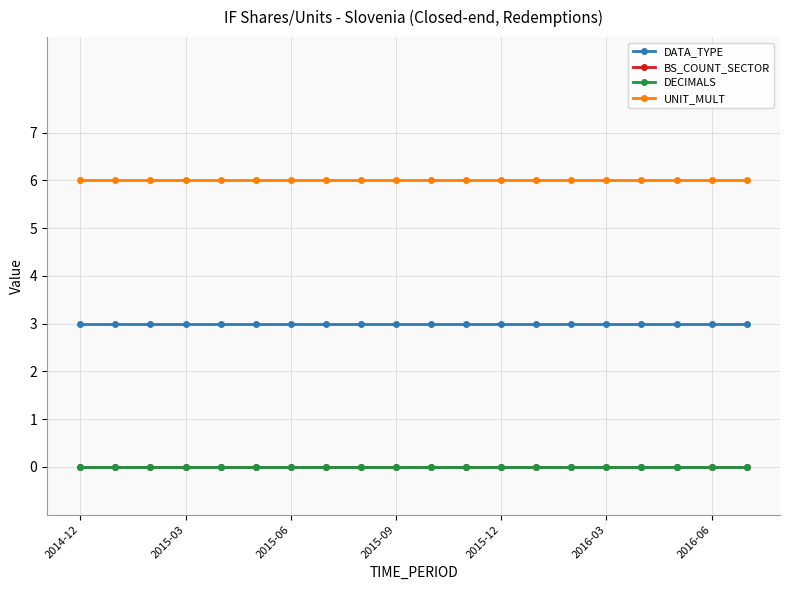

Reading left to right, list all the values displayed in this chart.

DATA_TYPE: 3	3	3	3	3	3	3	3	3	3	3	3	3	3	3	3	3	3	3	3
BS_COUNT_SECTOR: 0	0	0	0	0	0	0	0	0	0	0	0	0	0	0	0	0	0	0	0
DECIMALS: 0	0	0	0	0	0	0	0	0	0	0	0	0	0	0	0	0	0	0	0
UNIT_MULT: 6	6	6	6	6	6	6	6	6	6	6	6	6	6	6	6	6	6	6	6